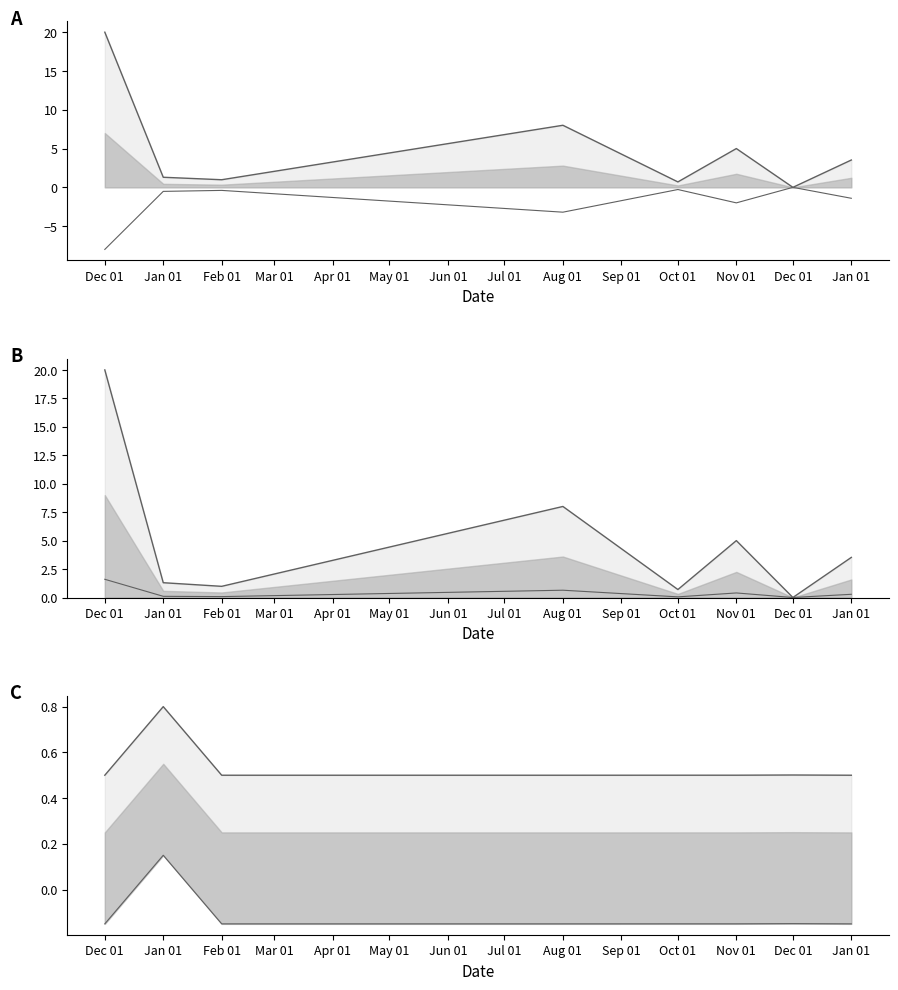

Reading right to left, extract all data points from this chart.

received_amount: 3.5	0.0	5.0	0.7	8.0	1.0	1.3	20.0
sent_amount: 3.5	0.0	5.0	0.7	8.0	1.0	1.3	20.0
balance: -0.1	-0.1	-0.1	-0.1	-0.1	-0.1	0.1	-0.1